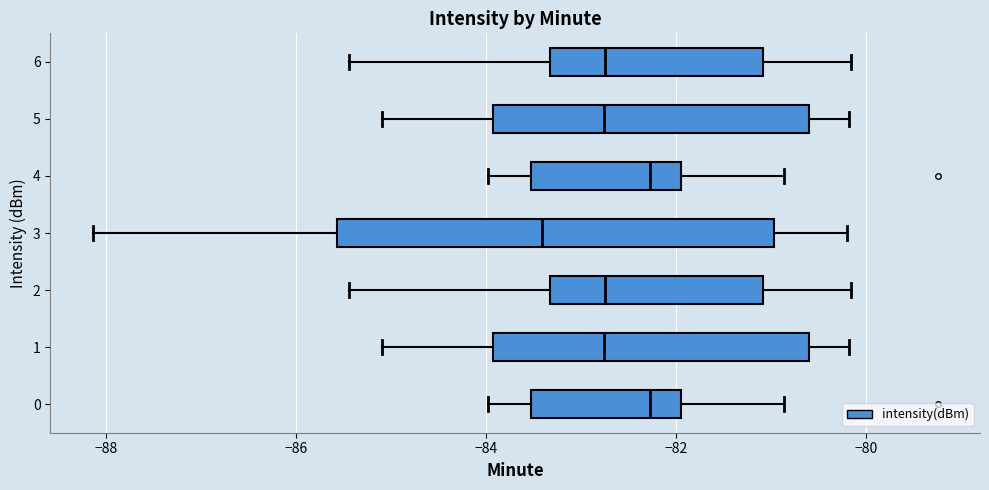

Comparing the boxes themselves (not the whiskers), which one is the widest?

3